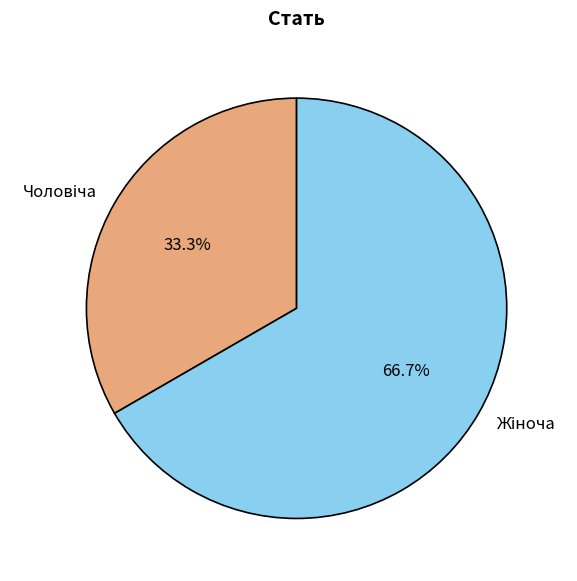

Is there any slice that represents more than half of the pie?

Yes